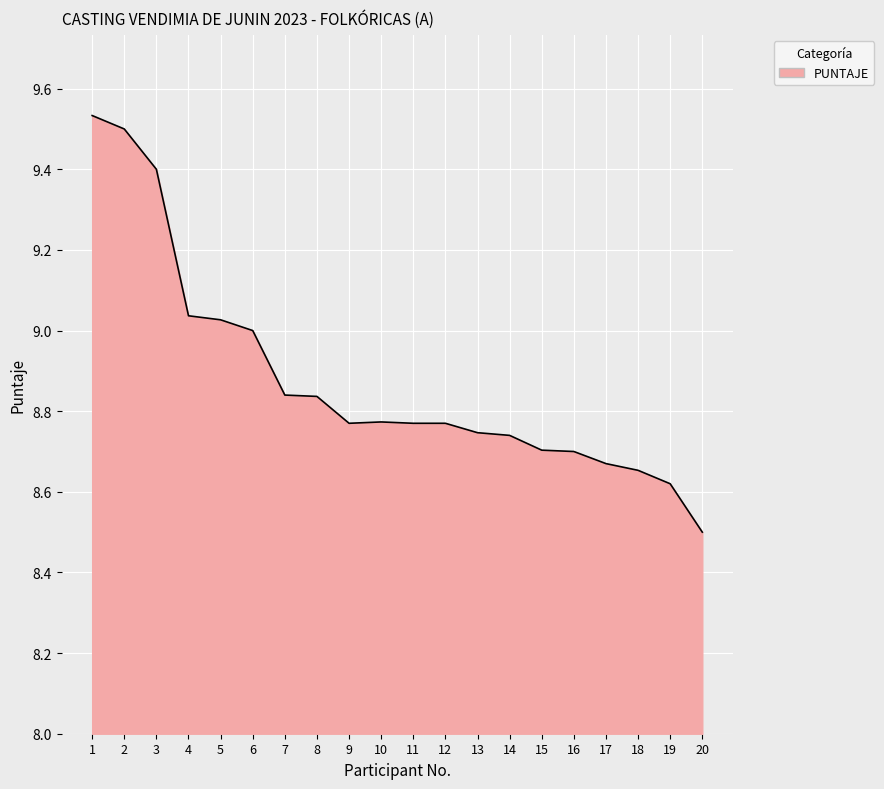

Which has a higher value, 3 or 16?

3